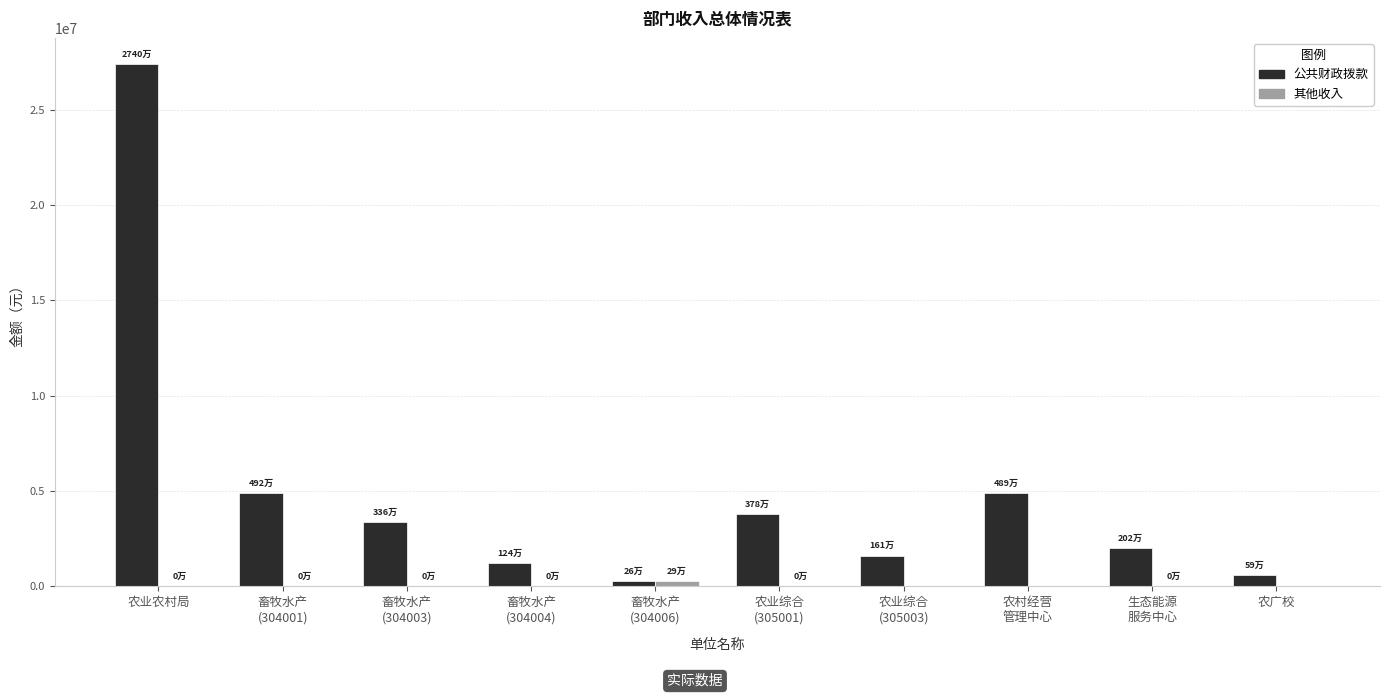

Which series has the largest total across all categories?

公共财政拨款